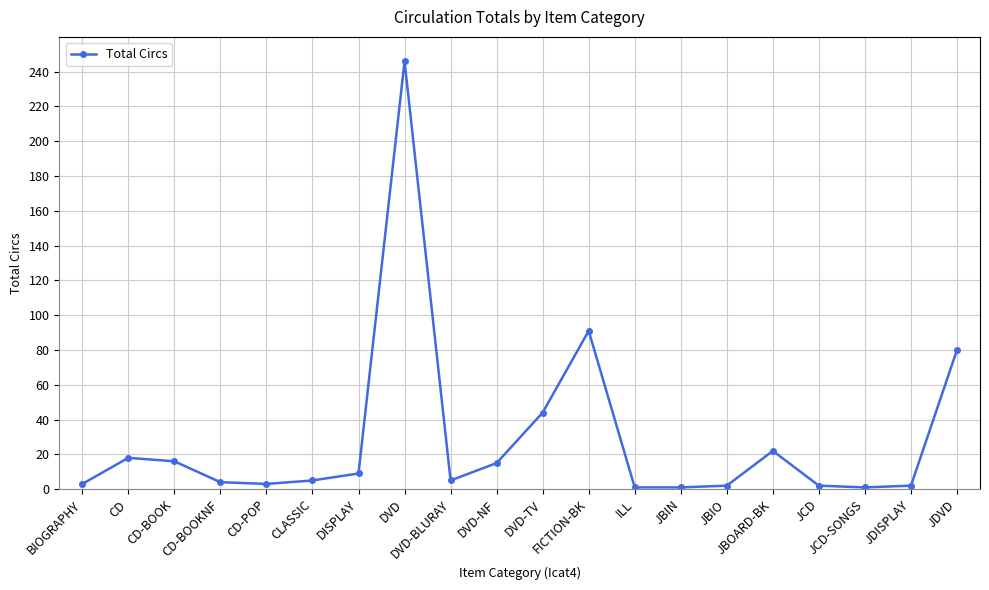

Where is the data nearest to the value 123?

FICTION-BK